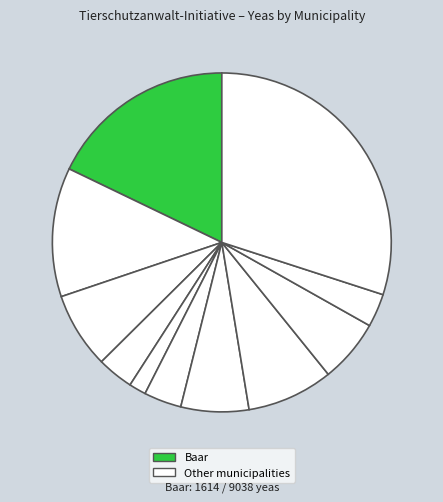

How many segments does this pie chart have?

11